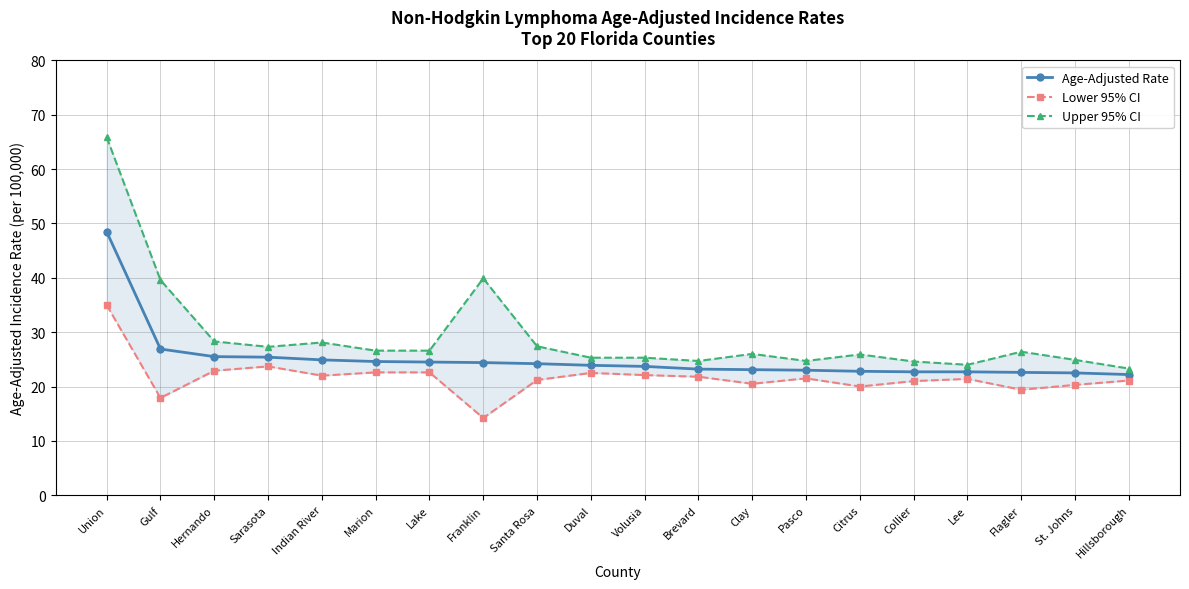

Reading right to left, extract all data points from this chart.

Age-Adjusted Rate: 22.2	22.5	22.6	22.7	22.7	22.8	23.0	23.1	23.2	23.7	23.9	24.2	24.4	24.5	24.6	24.9	25.4	25.5	26.9	48.5
Lower 95% CI: 21.1	20.3	19.4	21.4	21.0	20.0	21.5	20.5	21.8	22.1	22.5	21.2	14.2	22.6	22.6	22.0	23.7	22.9	17.9	35.0
Upper 95% CI: 23.3	24.9	26.4	24.0	24.6	25.9	24.7	26.0	24.7	25.3	25.3	27.4	39.9	26.6	26.6	28.1	27.3	28.3	39.6	65.9